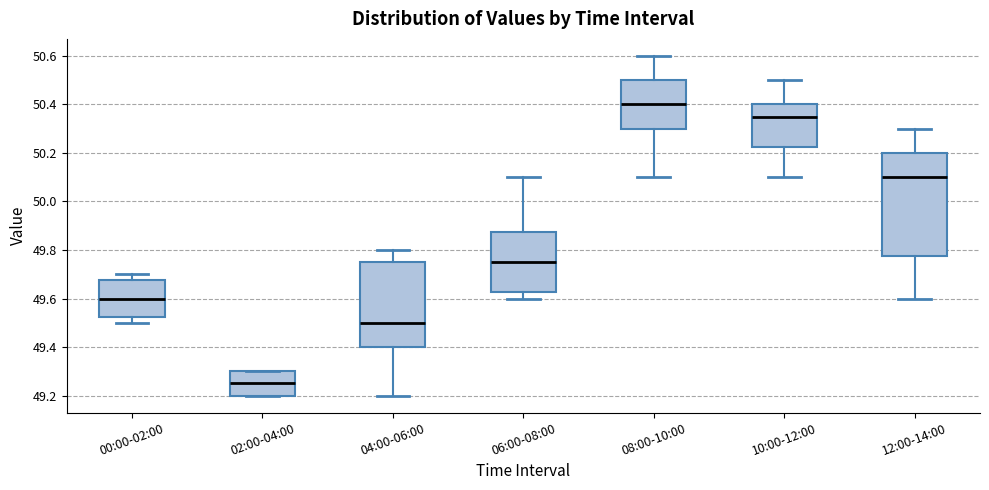

Comparing the boxes themselves (not the whiskers), which one is the tallest?

12:00-14:00